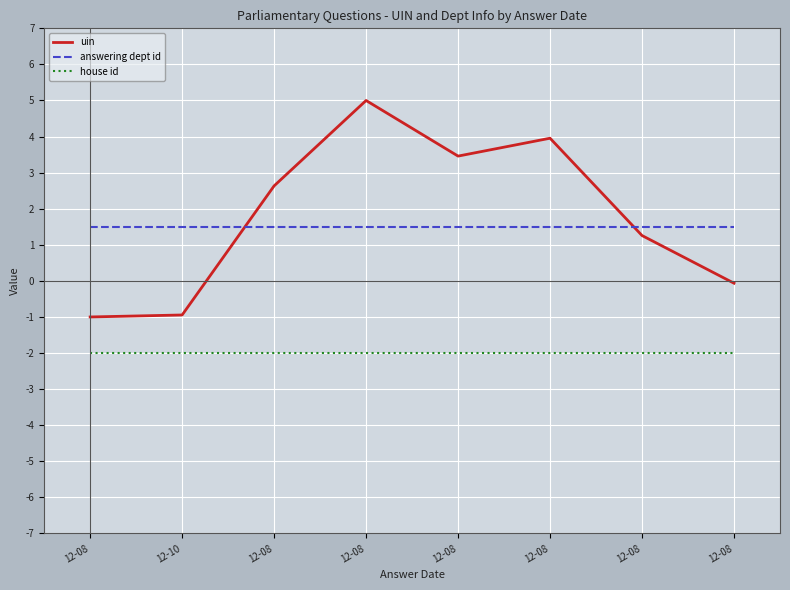

Reading right to left, transcribe all the data shown in this chart.

uin: 12-08=-0.1	12-08=1.3	12-08=4.0	12-08=3.5	12-08=5.0	12-08=2.6	12-10=-0.9	12-08=-1.0
answering dept id: 12-08=1.5	12-08=1.5	12-08=1.5	12-08=1.5	12-08=1.5	12-08=1.5	12-10=1.5	12-08=1.5
house id: 12-08=-2.0	12-08=-2.0	12-08=-2.0	12-08=-2.0	12-08=-2.0	12-08=-2.0	12-10=-2.0	12-08=-2.0